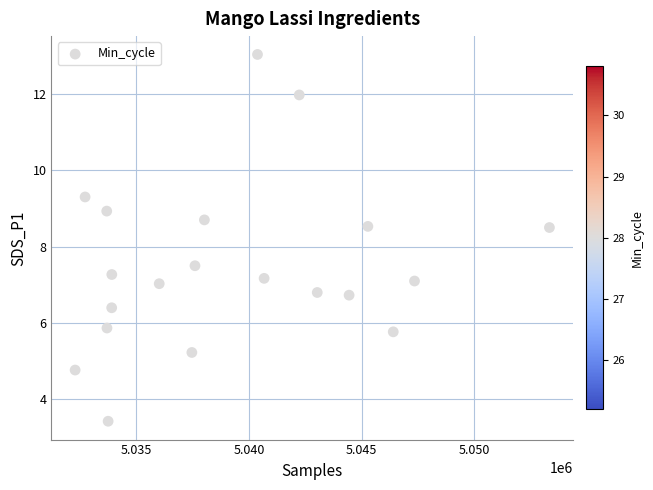

What is the range of X values (max minus min)?

21043.0